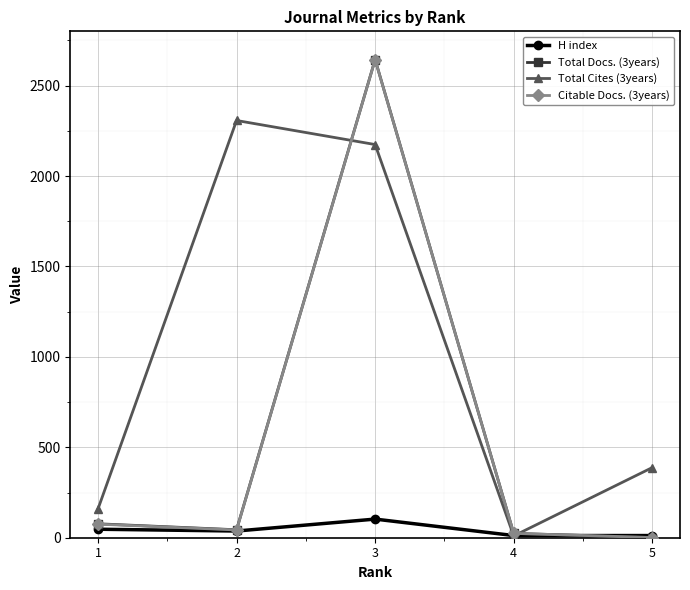

Is this an area chart (filled region under the line)?

No